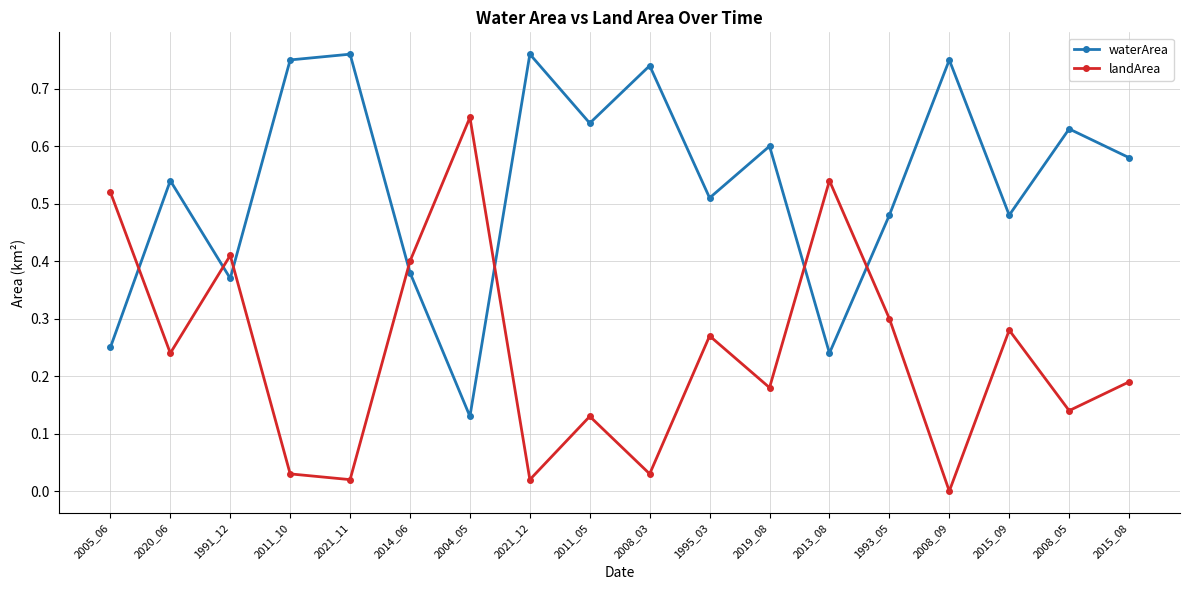

At 2004_05, list the series in order from smallest to largest.

waterArea, landArea